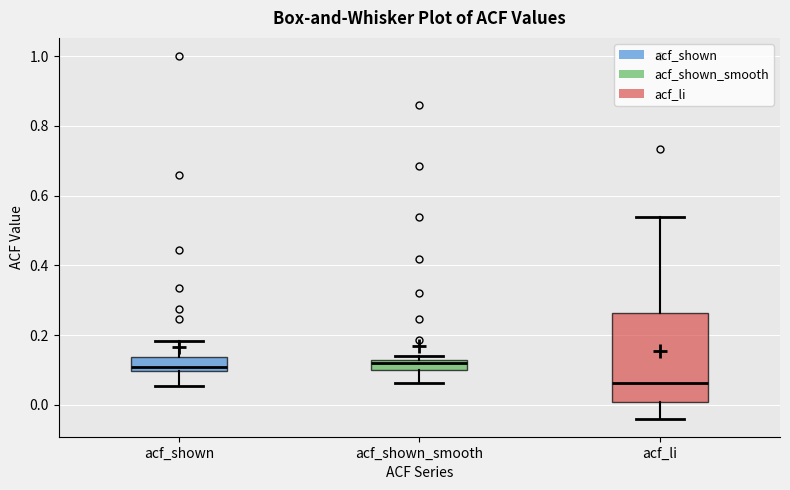

Where does the upper whisker of the box for acf_li end on the y-axis? The values are not printed on the chart, so give them approximately, as read against the axis.

0.54